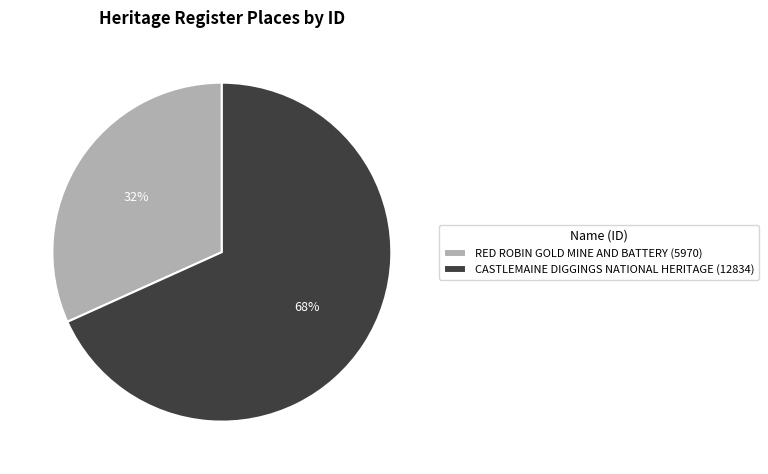

Which has a higher value, RED ROBIN GOLD MINE AND BATTERY or CASTLEMAINE DIGGINGS NATIONAL HERITAGE?

CASTLEMAINE DIGGINGS NATIONAL HERITAGE